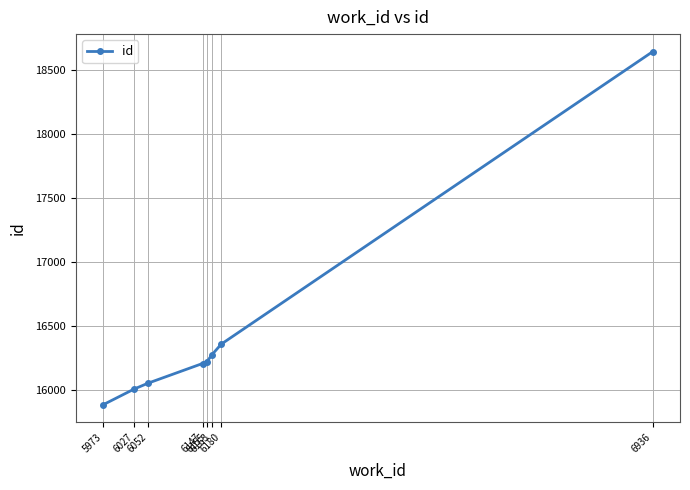

What is the sum of the values at 6163 and 6052?

32321